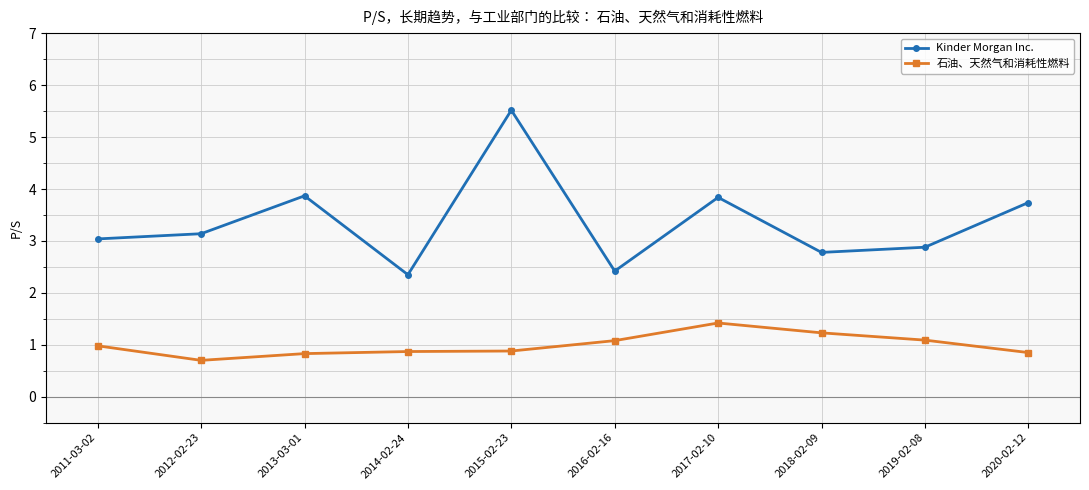

What is the approximate value of 石油、天然气和消耗性燃料 at 2013-03-01?

0.8